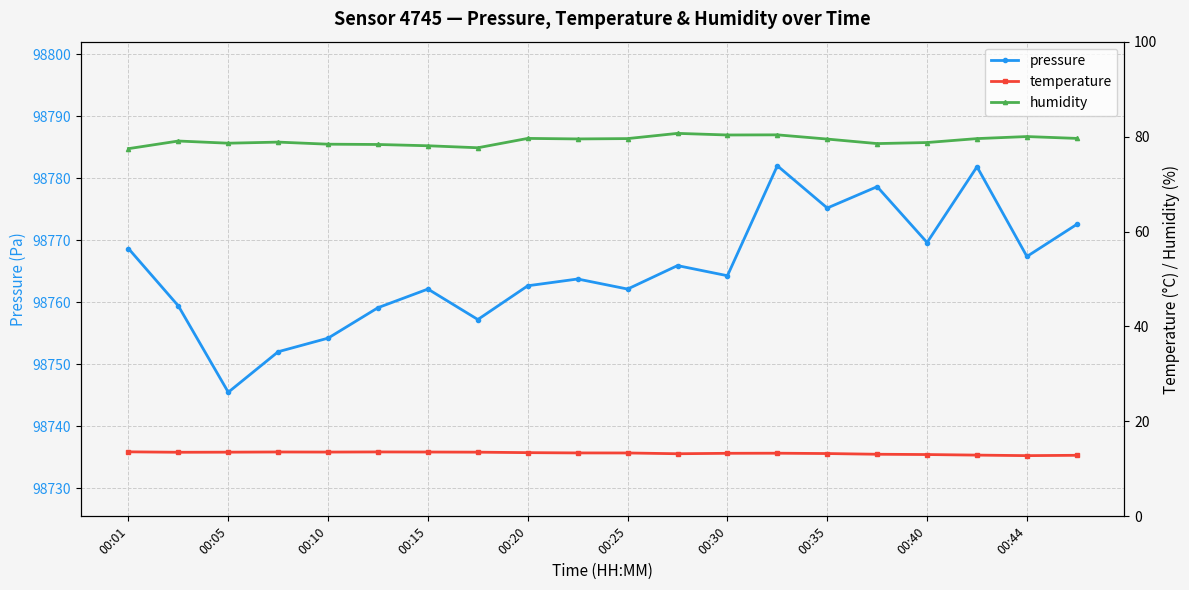

What is the highest value of the pressure series?

98782.0